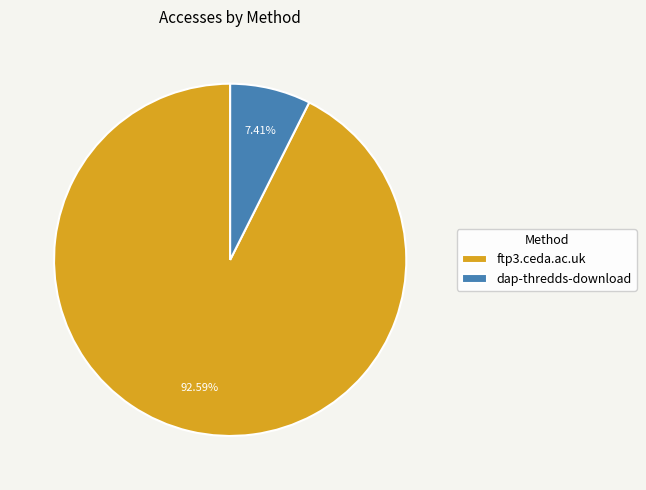

How many segments does this pie chart have?

2